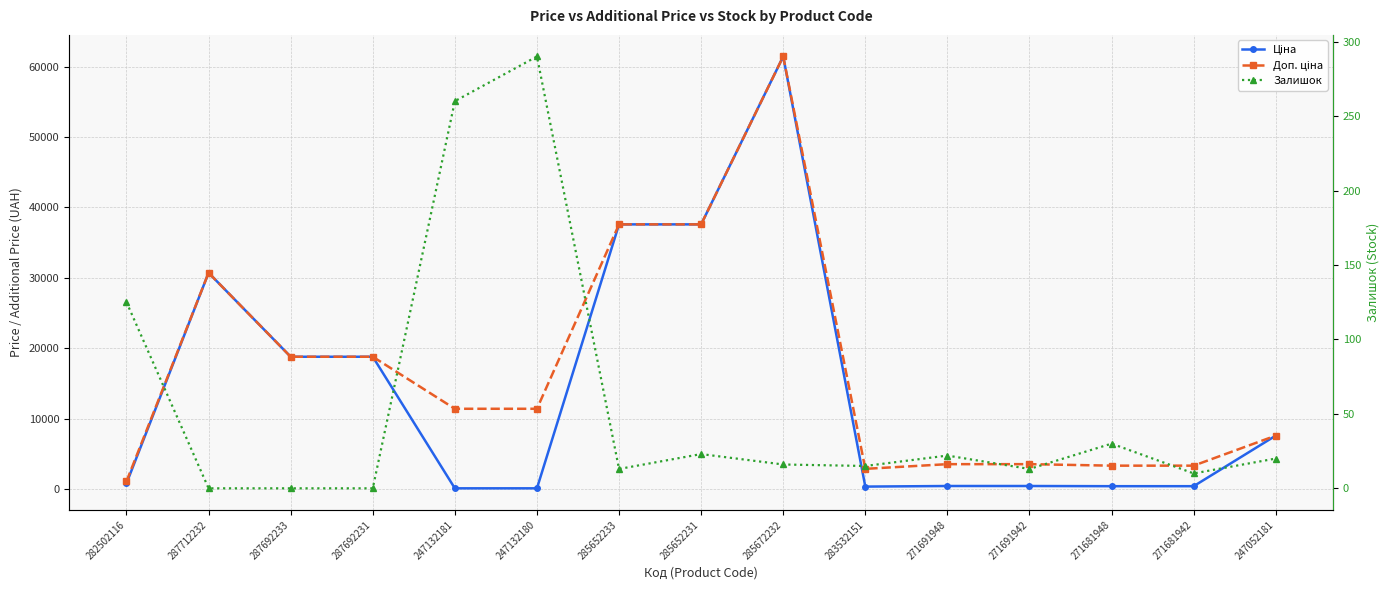

True or false: Ціна has a value of 557.4 at 283532151.

False